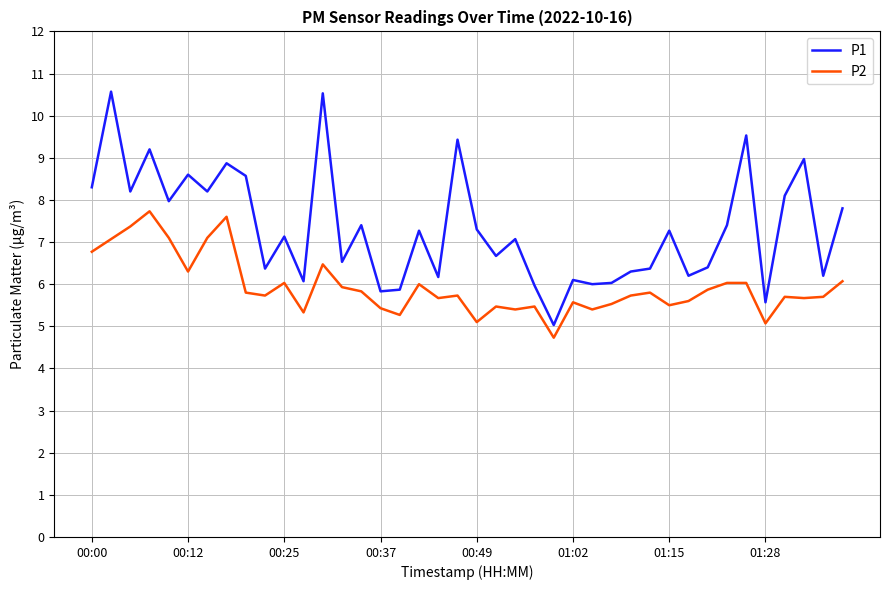

True or false: P2 and P1 intersect in this chart.

False